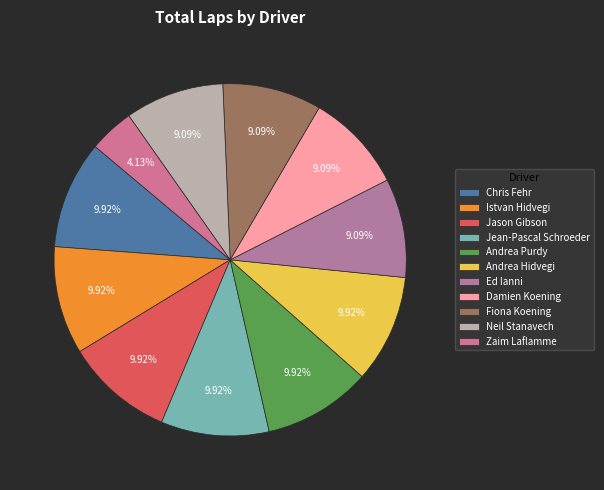

To the nearest percent, what portion does Andrea Hidvegi represent?

10%